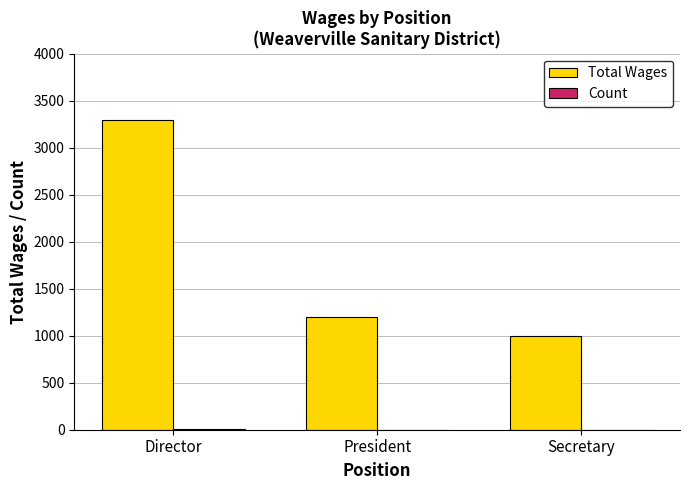

Does the chart contain stacked bars?

No